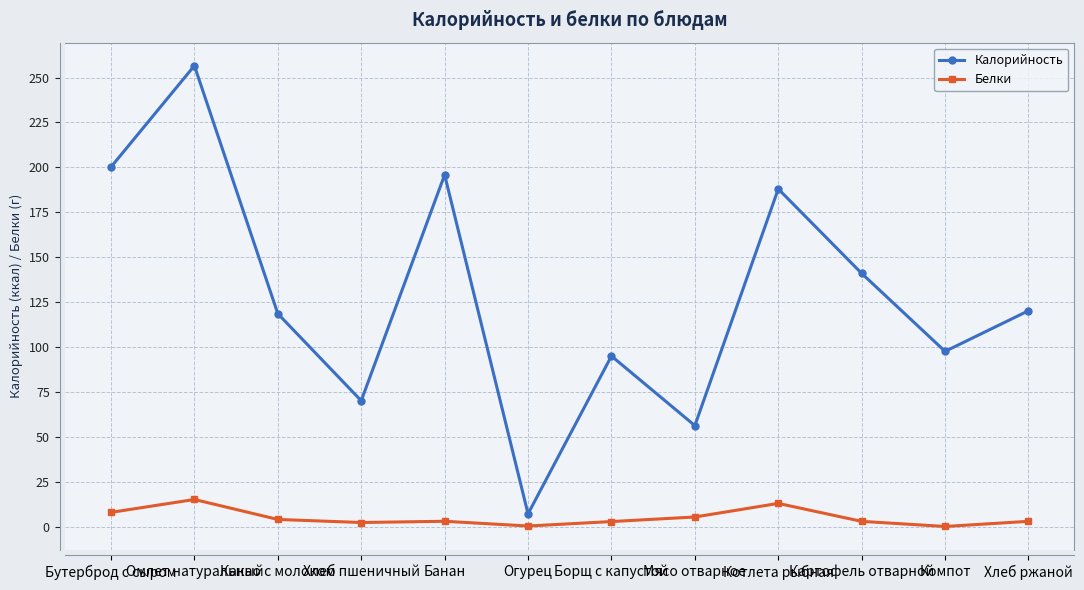

True or false: Калорийность and Белки intersect in this chart.

False